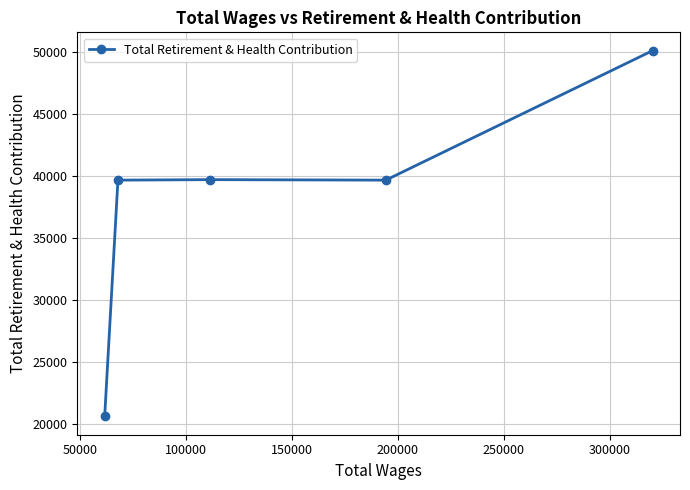

What is the value of the 1st point from the left?

20634